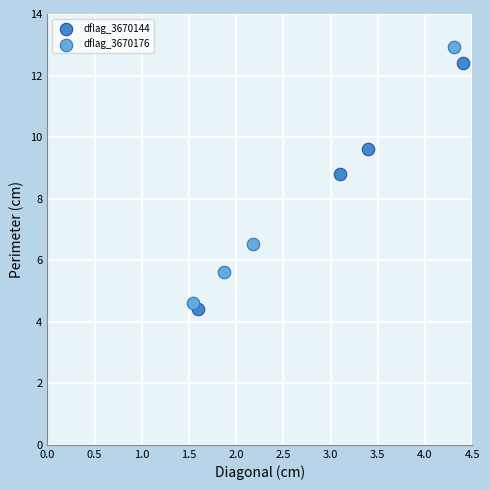

Which series has the widest spread of Y values?

dflag_3670176